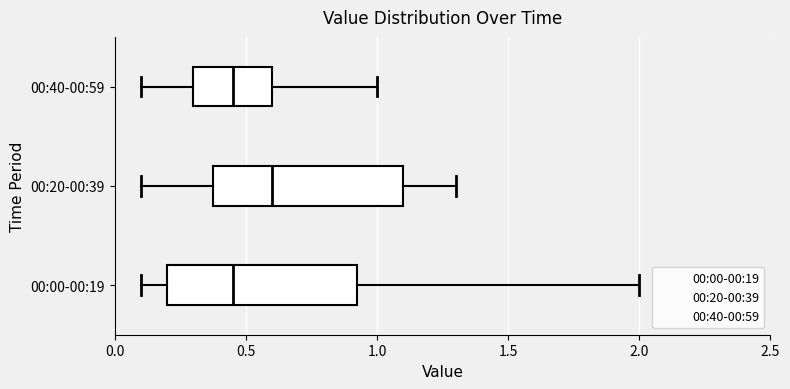

Reading bottom to top, transcribe this box plot: for each box, give where its median line is, the range the box spans, and where its two whiskers end, as read against the x-axis. The values are not printed on the chart, so give them approximately, as read against the axis.

00:00-00:19: median 0.45, box 0.20 to 0.95, whiskers 0.10 to 2.00
00:20-00:39: median 0.60, box 0.40 to 1.10, whiskers 0.10 to 1.30
00:40-00:59: median 0.45, box 0.30 to 0.60, whiskers 0.10 to 1.00